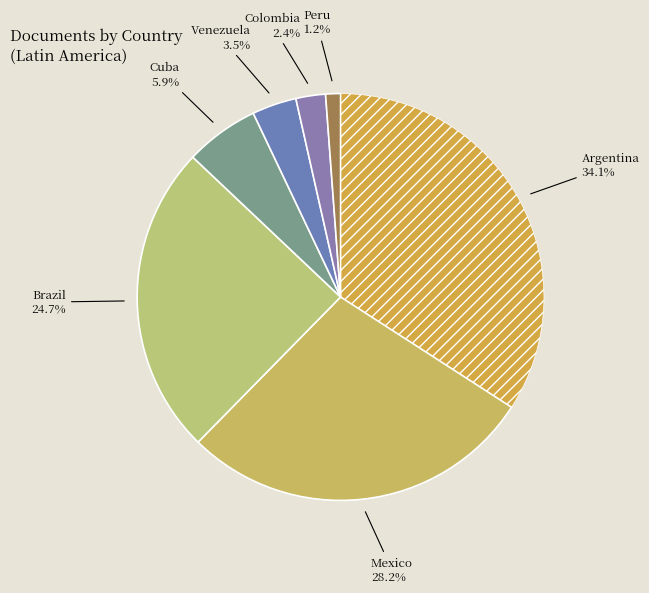

How many segments does this pie chart have?

7